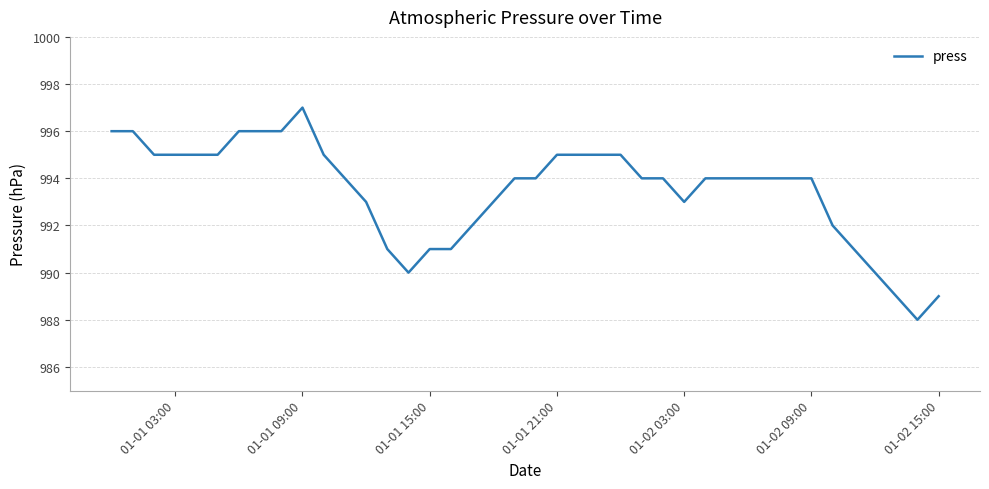

What is the greatest value displayed?

997